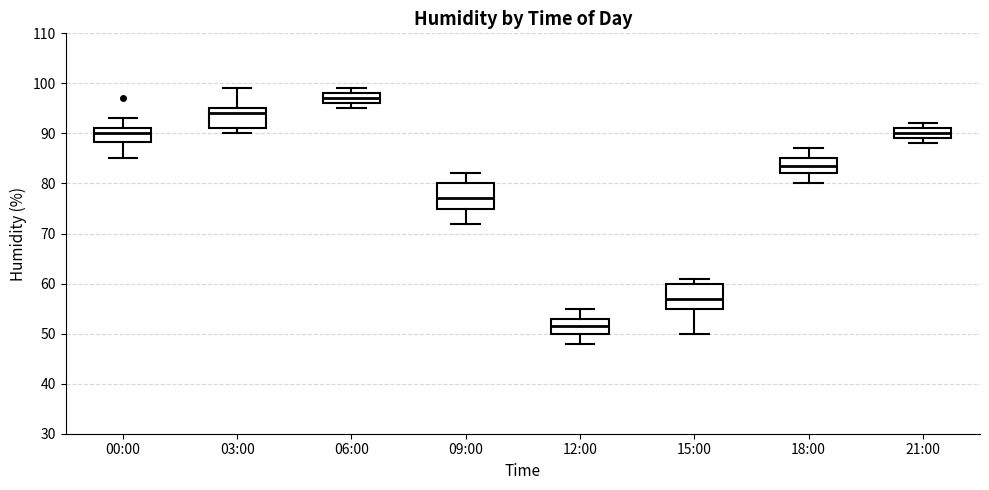

Which box has the lowest median line?

12:00